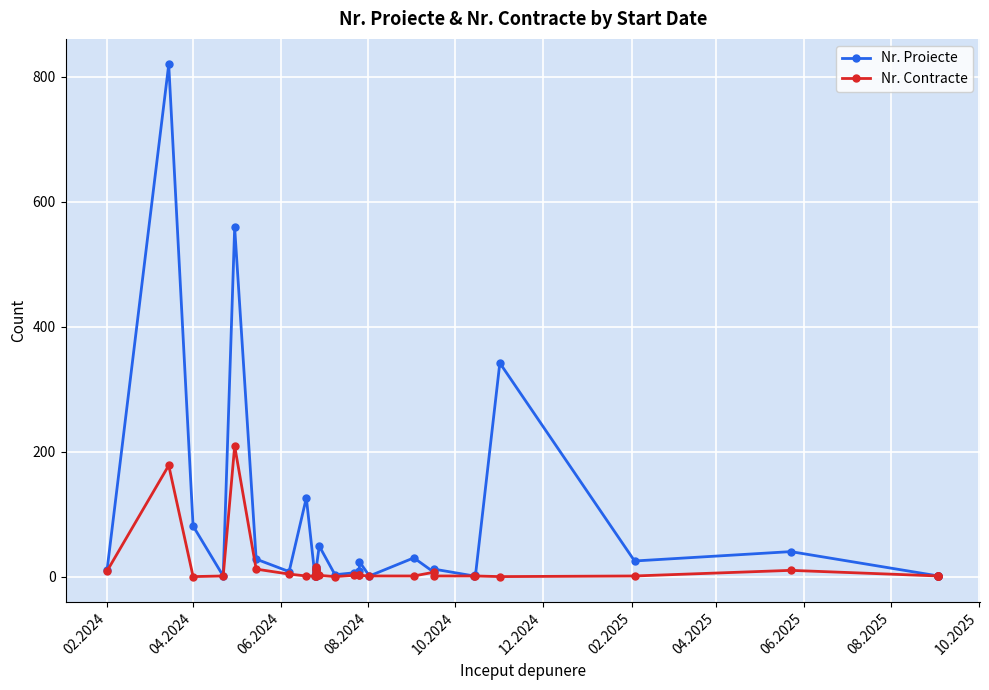

True or false: Nr. Contracte and Nr. Proiecte intersect in this chart.

False